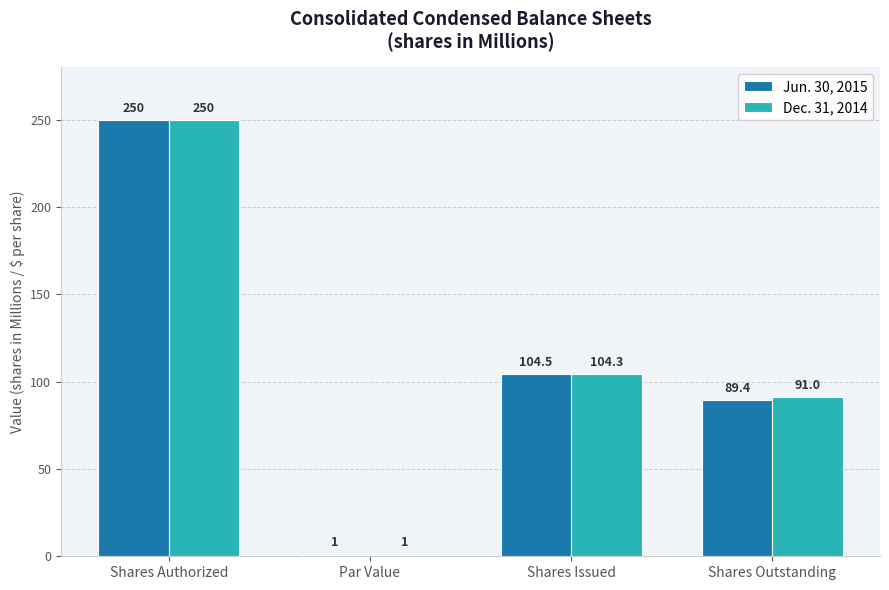

What is the label of the 2nd bar from the right?

Shares Issued